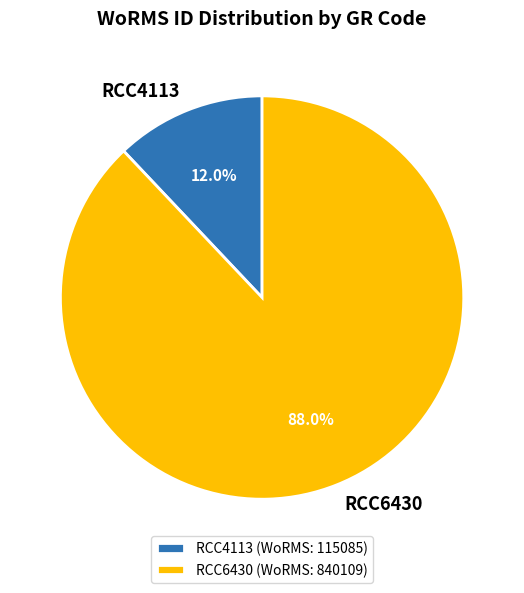

Which slice represents more than half of the pie?

RCC6430